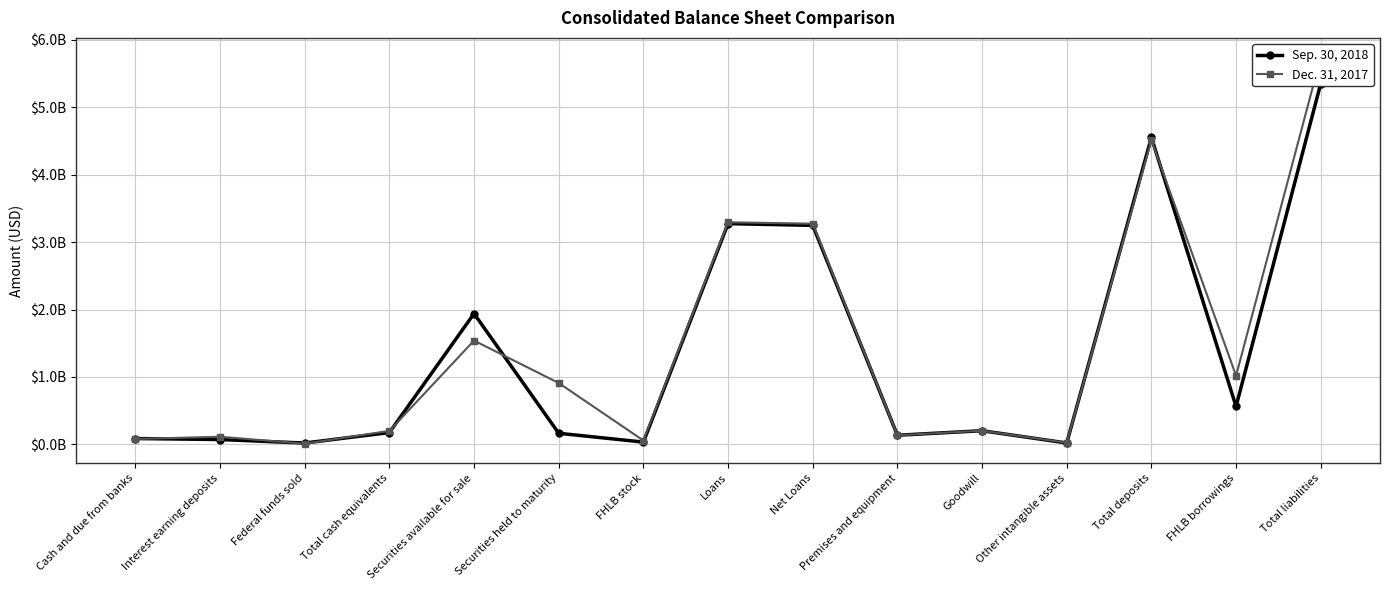

Where is the first local minimum for Sep. 30, 2018?

Federal funds sold